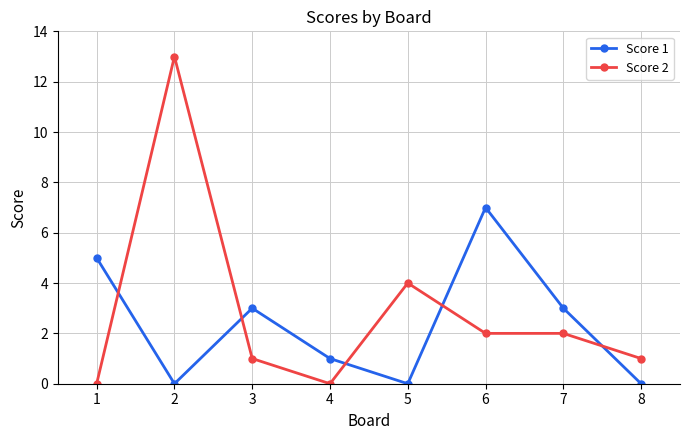

Reading right to left, transcribe all the data shown in this chart.

Score 1: 8=0	7=3	6=7	5=0	4=1	3=3	2=0	1=5
Score 2: 8=1	7=2	6=2	5=4	4=0	3=1	2=13	1=0